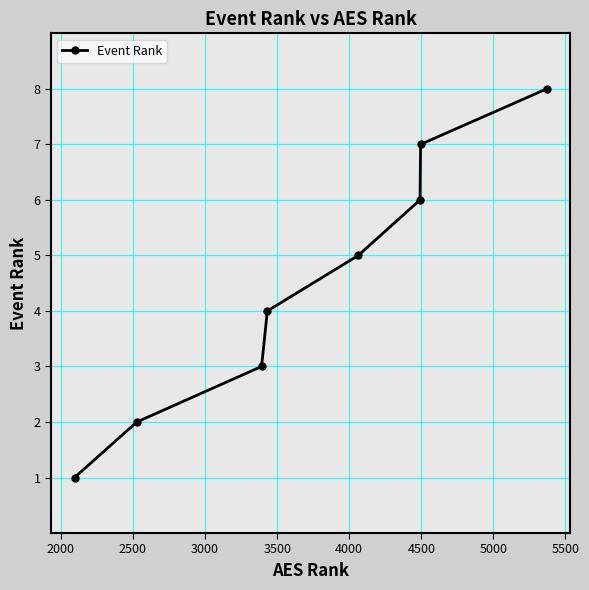

What is the maximum value shown in the chart?

8